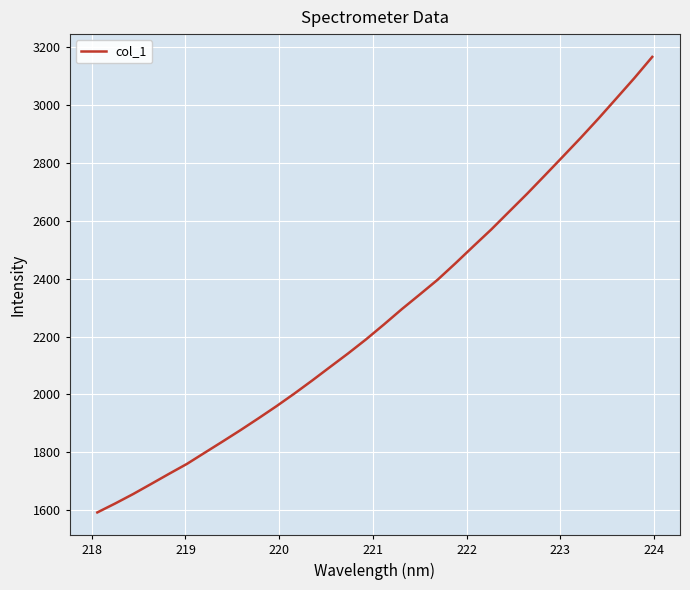

What is the greatest value displayed?

3167.2